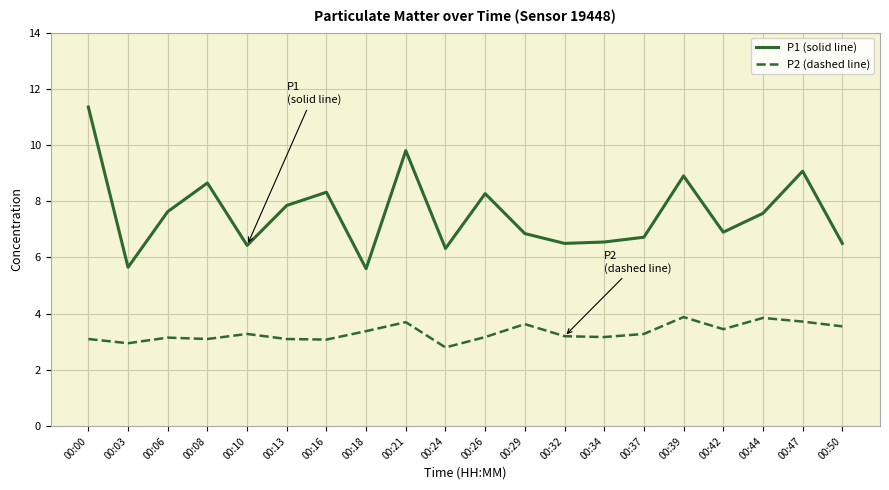

Which label corresponds to the largest value in the chart?

00:00